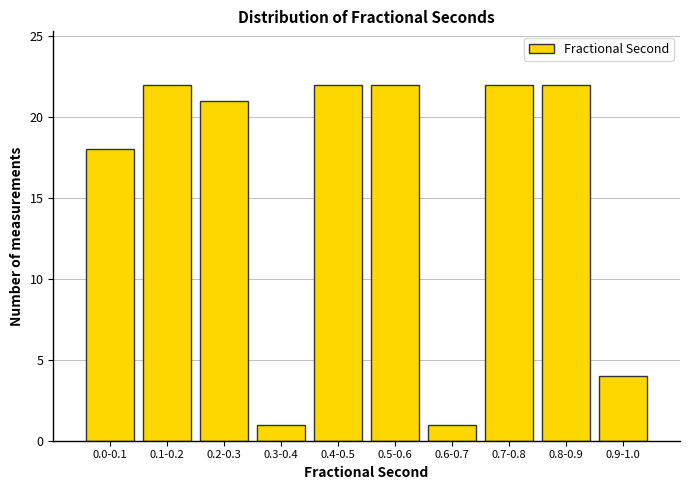

Reading right to left, extract all data points from this chart.

4	22	22	1	22	22	1	21	22	18